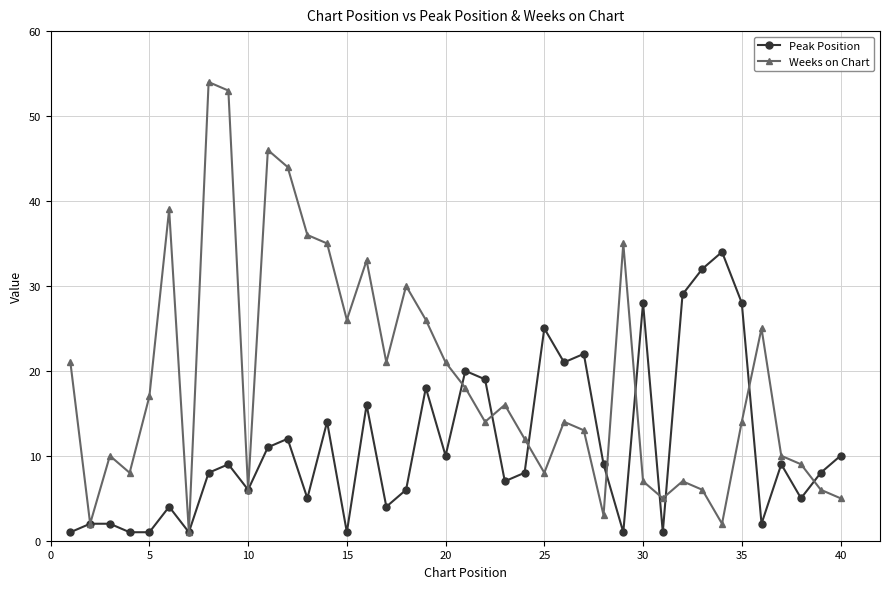

List the series in order of their peak value, highest first.

Weeks on Chart, Peak Position